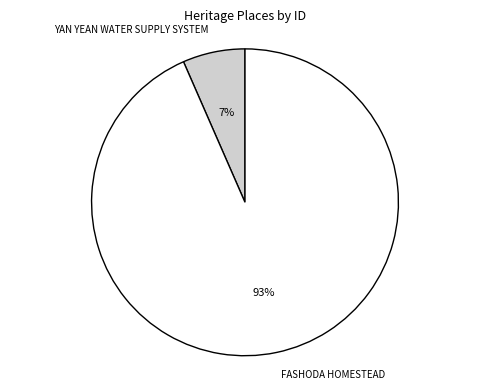

Do FASHODA HOMESTEAD and YAN YEAN WATER SUPPLY SYSTEM together represent more than half of the pie?

Yes